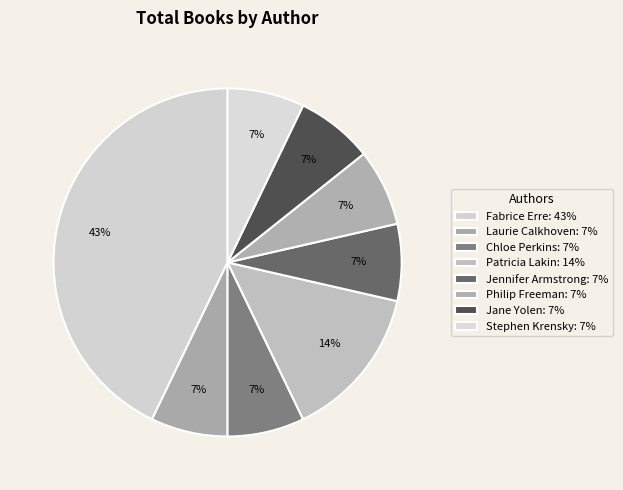

Which slice is the smallest?

Laurie Calkhoven